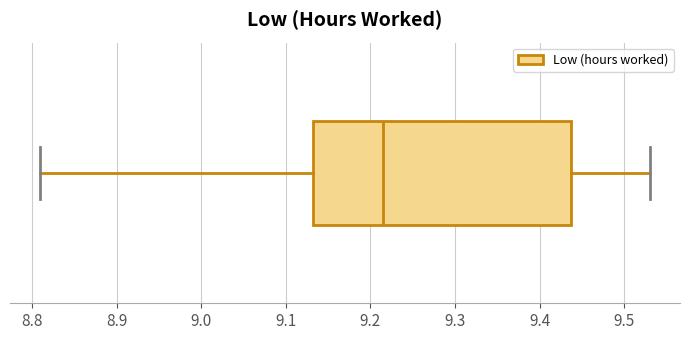

Transcribe this box plot: give where the median line is, the range the box spans, and where the two whiskers end, as read against the x-axis. The values are not printed on the chart, so give them approximately, as read against the axis.

median 9.22, box 9.13 to 9.44, whiskers 8.81 to 9.53